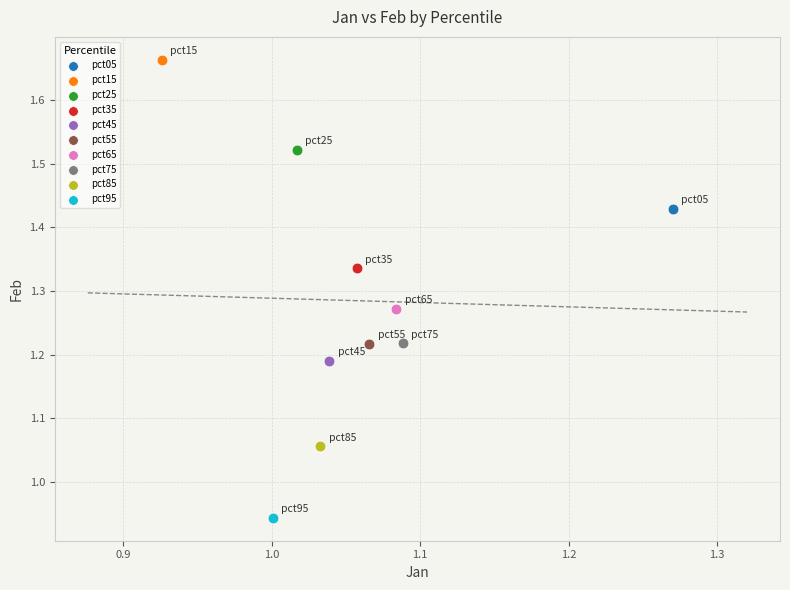

Which series reaches the maximum Y coordinate?

pct15